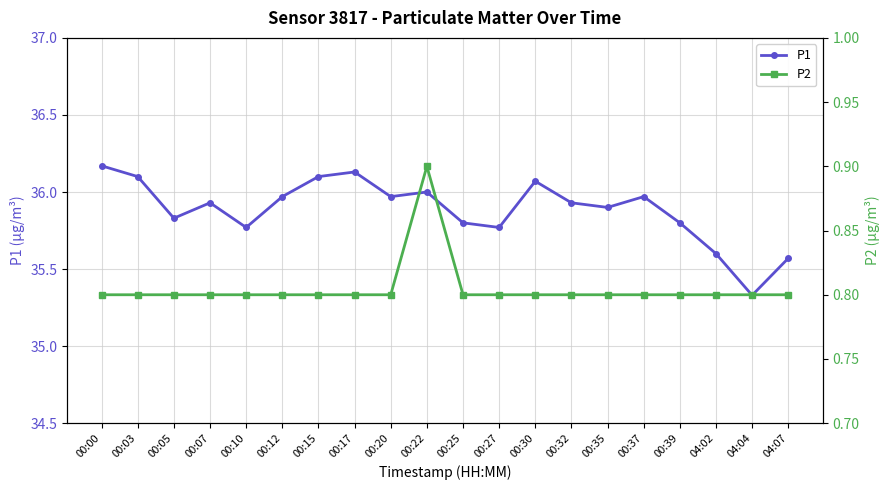

Which category has the lowest value in the P1 series?

04:04